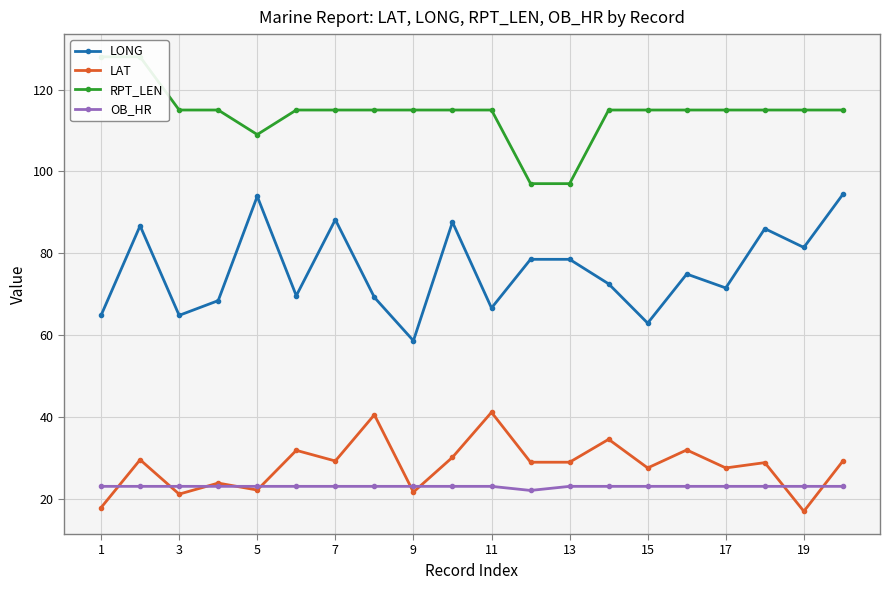

What is the lowest value of the OB_HR series?

22.0